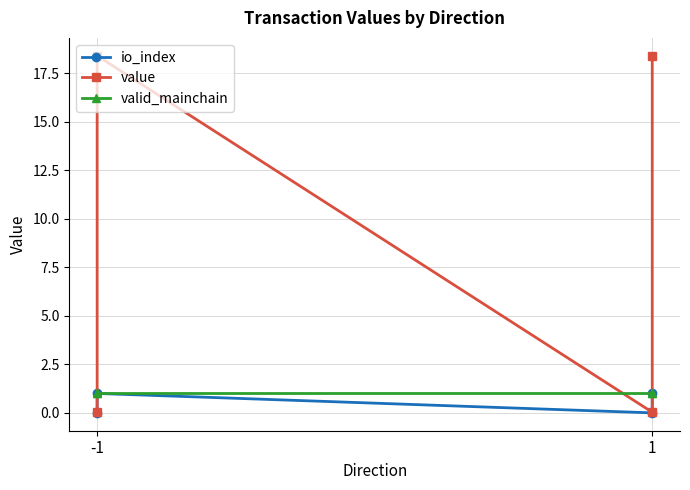

True or false: value and io_index intersect in this chart.

False